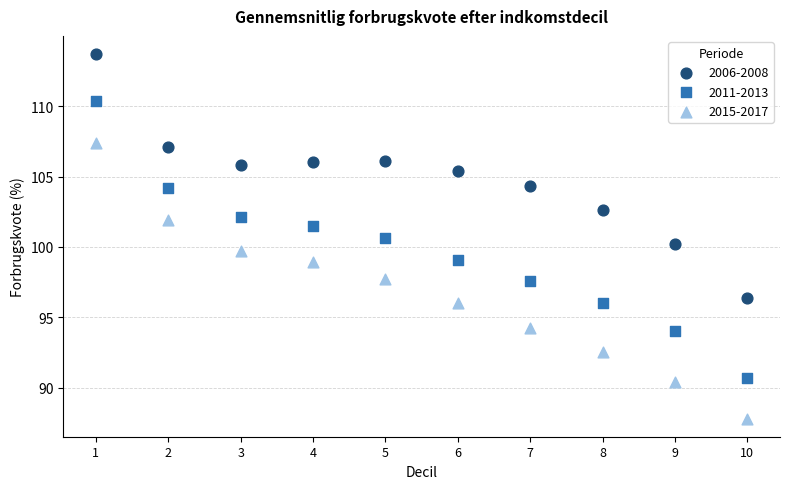

Which series contains the lowest Y value?

2015-2017